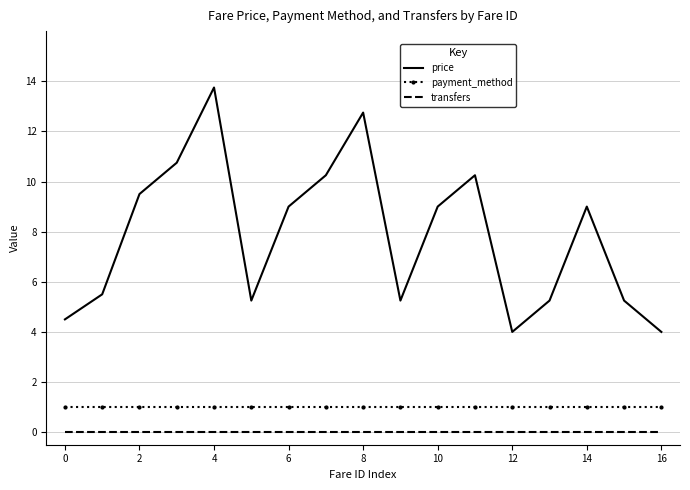

True or false: price and payment_method cross at least once.

False